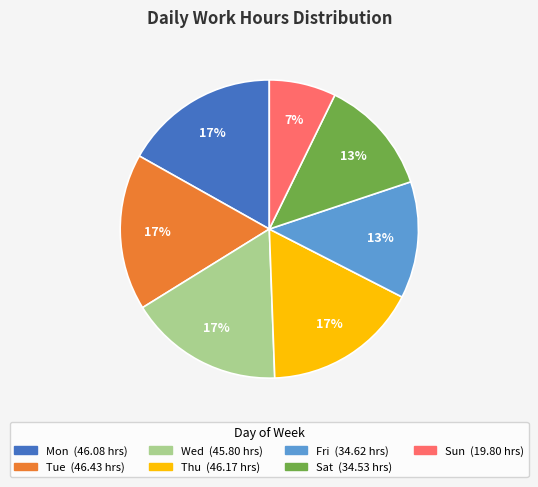

Which has a higher value, Tue or Fri?

Tue